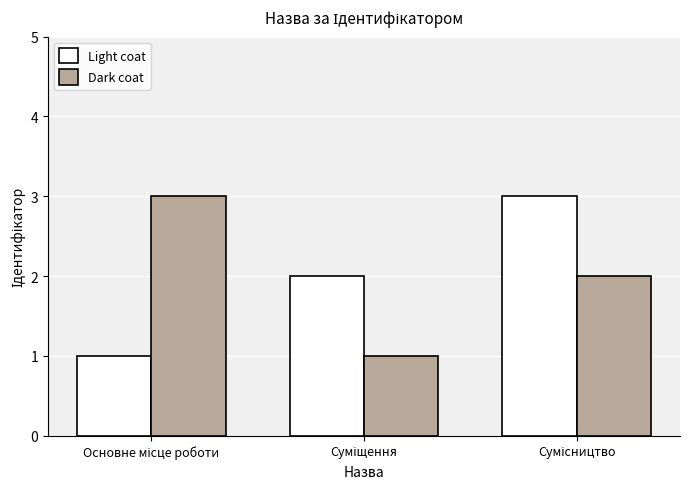

What is the maximum value shown in the chart?

3